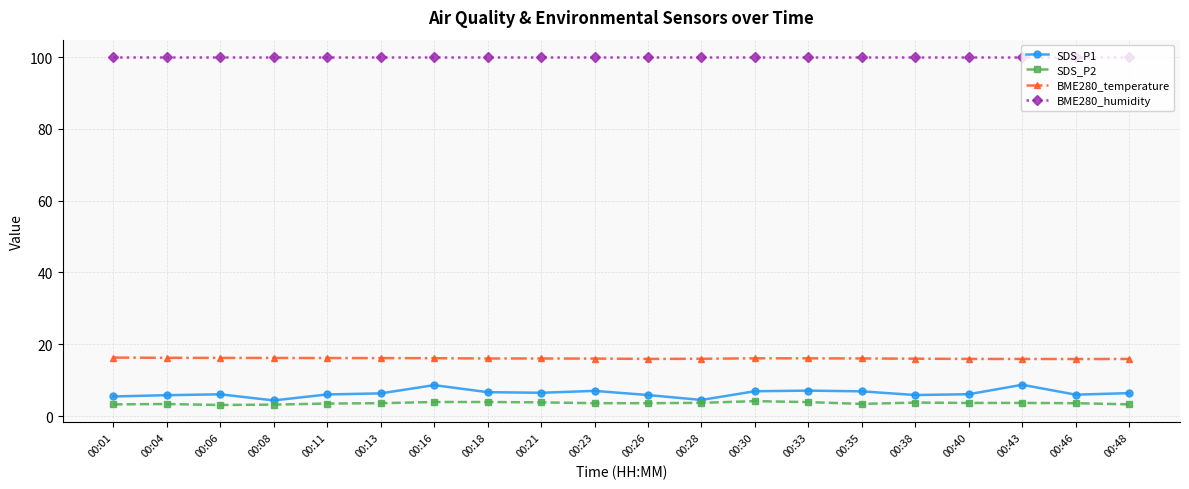

What are all the series names shown in the legend?

SDS_P1, SDS_P2, BME280_temperature, BME280_humidity